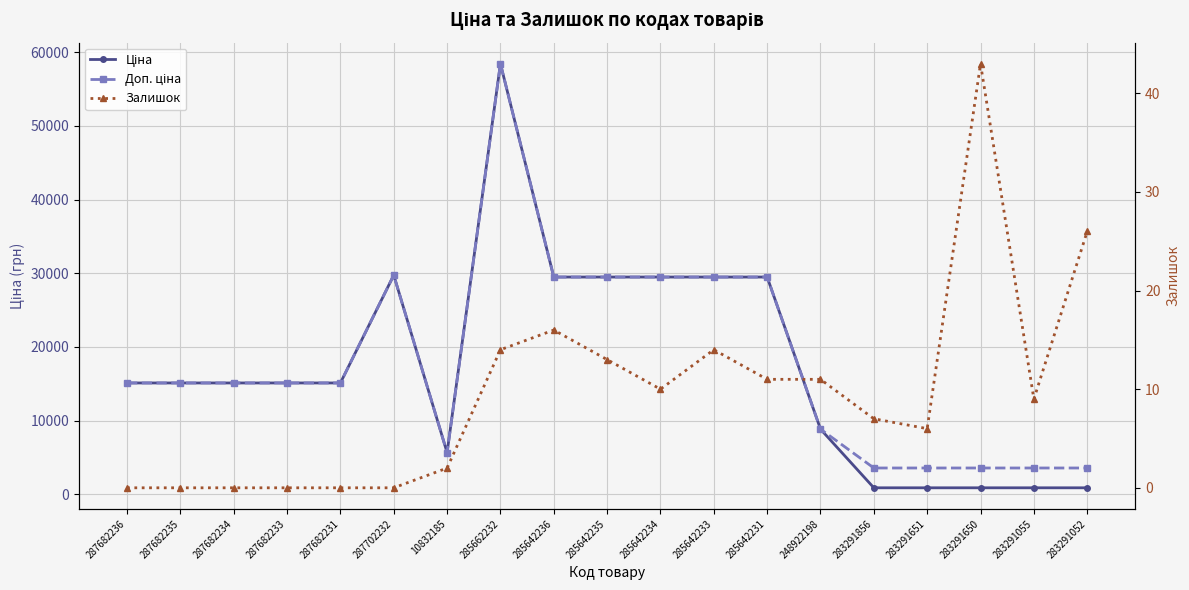

What is the label of the 16th point from the left?

283291651